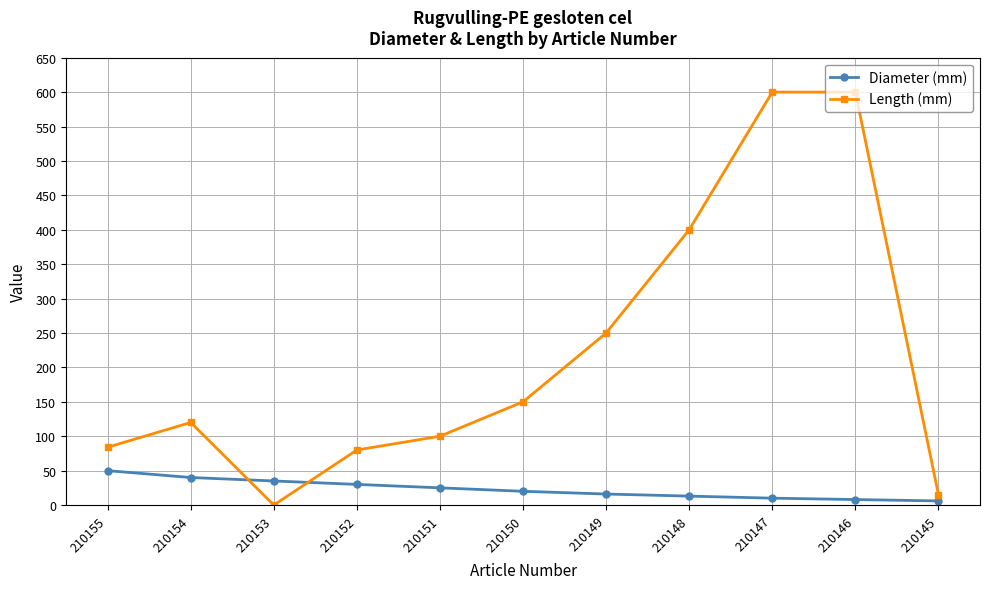

Is this an area chart (filled region under the line)?

No